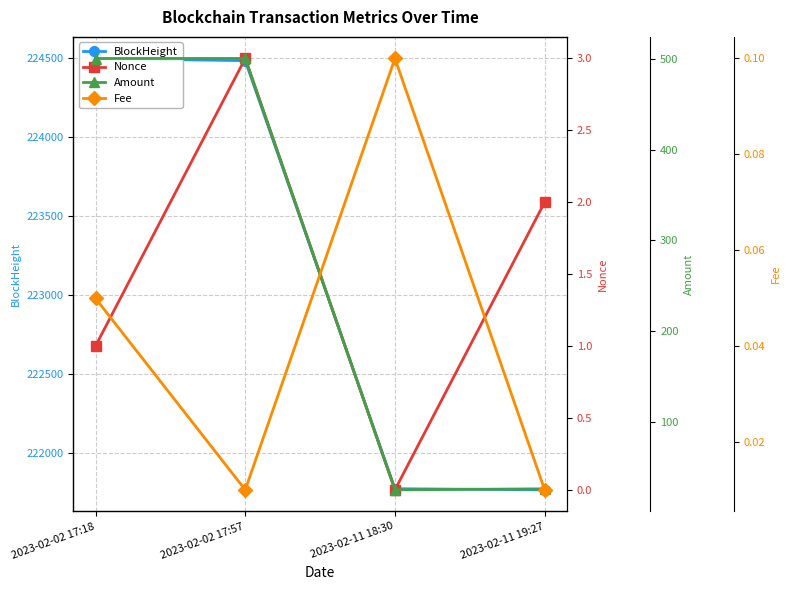

Rank the categories by Nonce value from highest to lowest.

2023-02-02 17:57, 2023-02-11 19:27, 2023-02-02 17:18, 2023-02-11 18:30